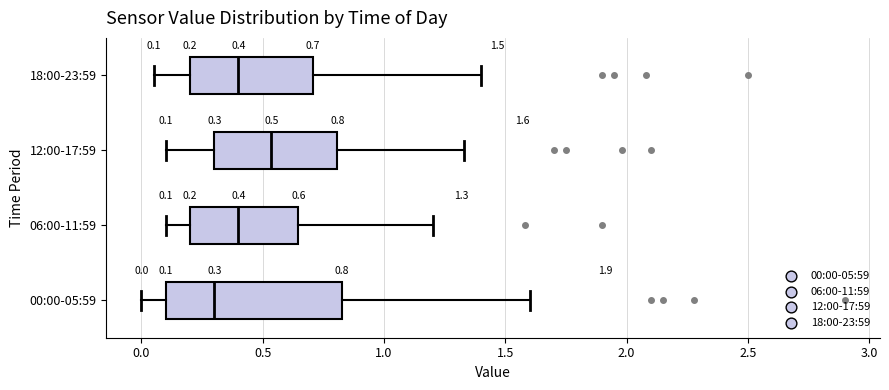

Which box is the widest, from its left edge to its right edge?

00:00-05:59